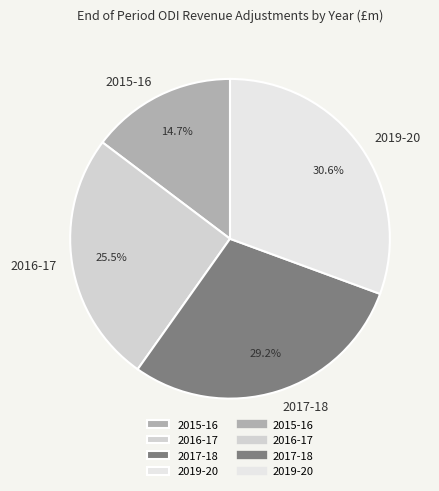

How many slices are in this pie chart?

4